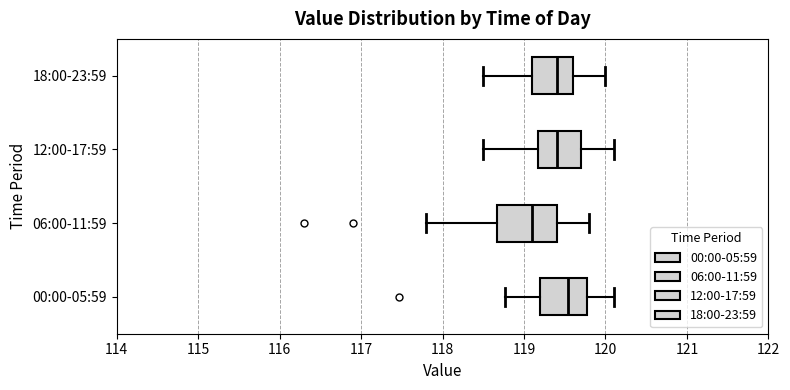

Where does the right whisker of the box for 12:00-17:59 end on the x-axis? The values are not printed on the chart, so give them approximately, as read against the axis.

120.1